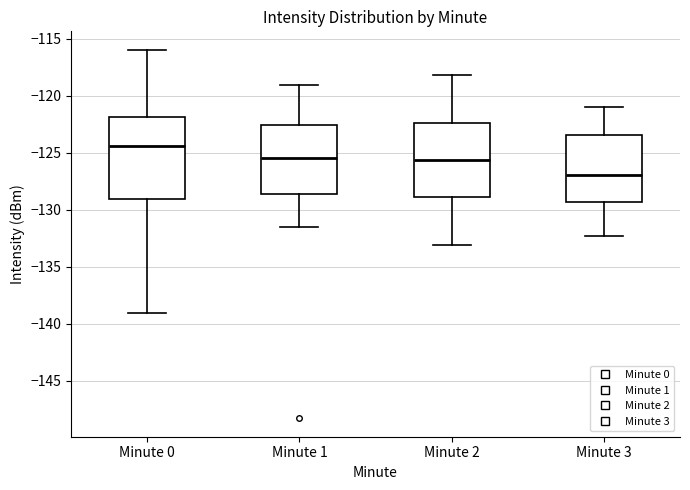

Reading left to right, read every box against the y-axis: the position of its median line, the range the box covers, and the ends of its whiskers. The values are not printed on the chart, so give them approximately, as read against the axis.

Minute 0: median -124.5, box -129.0 to -122.0, whiskers -139.0 to -116.0
Minute 1: median -125.5, box -128.5 to -122.5, whiskers -131.5 to -119.0
Minute 2: median -125.5, box -129.0 to -122.5, whiskers -133.0 to -118.0
Minute 3: median -127.0, box -129.5 to -123.5, whiskers -132.5 to -121.0